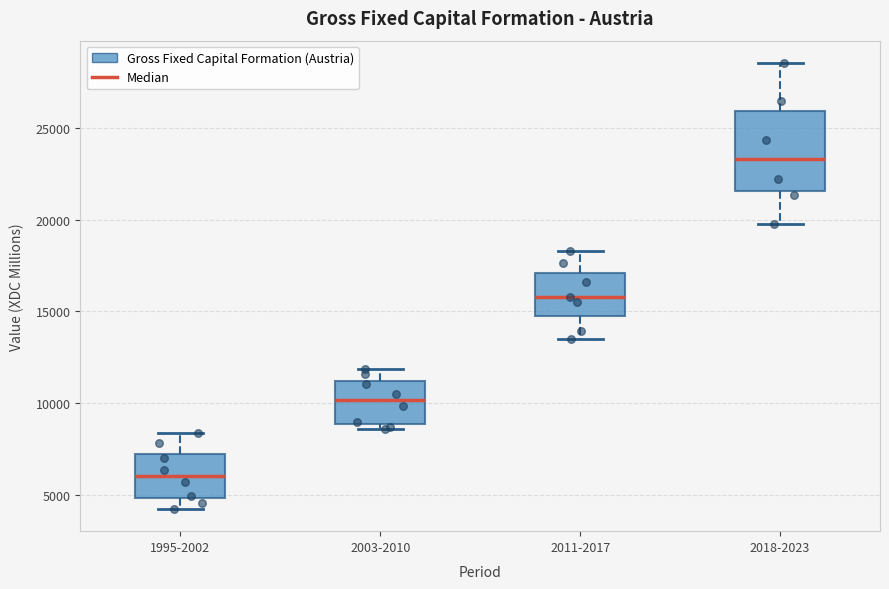

Reading left to right, transcribe this box plot: for each box, give where its median line is, the range the box spans, and where its two whiskers end, as read against the y-axis. The values are not printed on the chart, so give them approximately, as read against the axis.

1995-2002: median 6000, box 5000 to 7000, whiskers 4000 to 8500
2003-2010: median 10000, box 9000 to 11000, whiskers 8500 to 12000
2011-2017: median 16000, box 14500 to 17000, whiskers 13500 to 18500
2018-2023: median 23500, box 21500 to 26000, whiskers 20000 to 28500